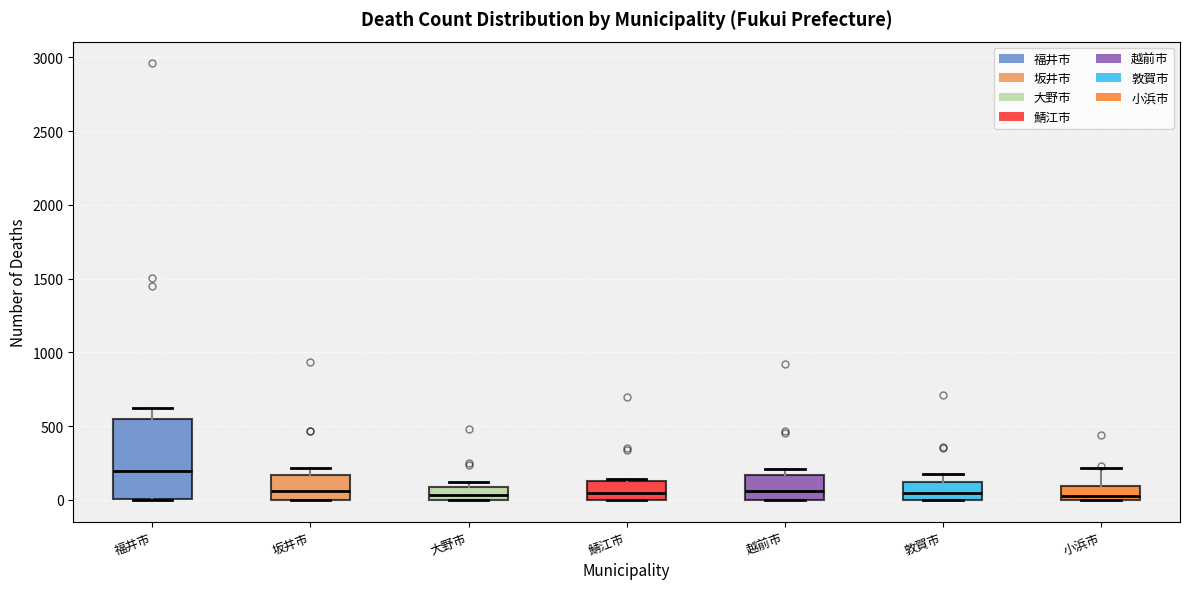

Where is the lower edge of the box for 鯖江市 on the y-axis? The values are not printed on the chart, so give them approximately, as read against the axis.

0